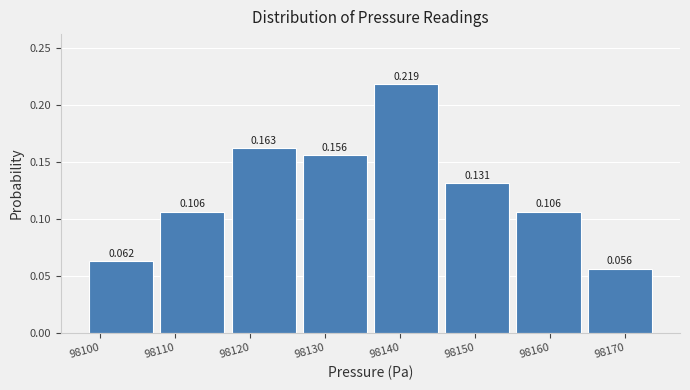

Over which range of the x-axis is the bar tallest?

98136.0 to 98145.5